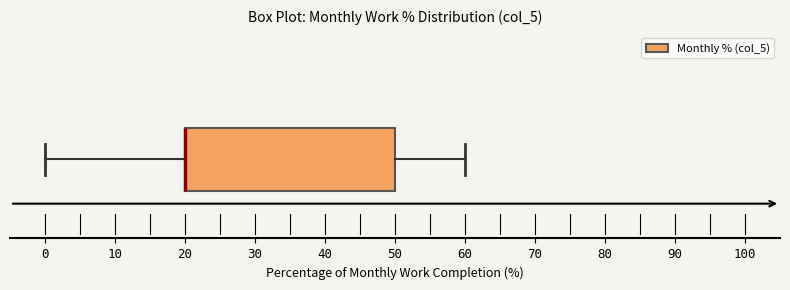

Where does the right whisker of the box end on the x-axis? The values are not printed on the chart, so give them approximately, as read against the axis.

60